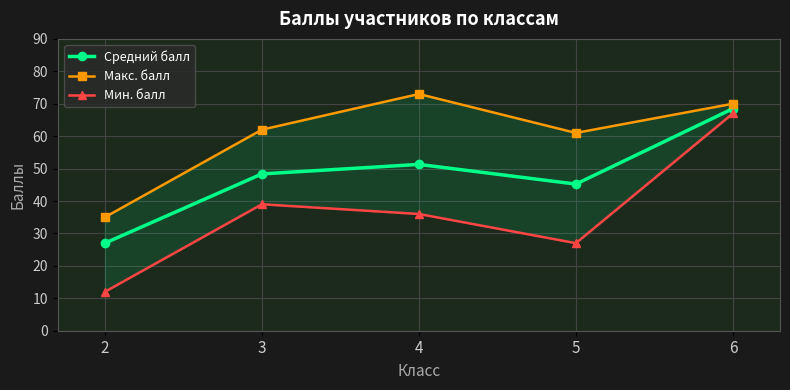

How many data points in Макс. балл are less than 62?

2